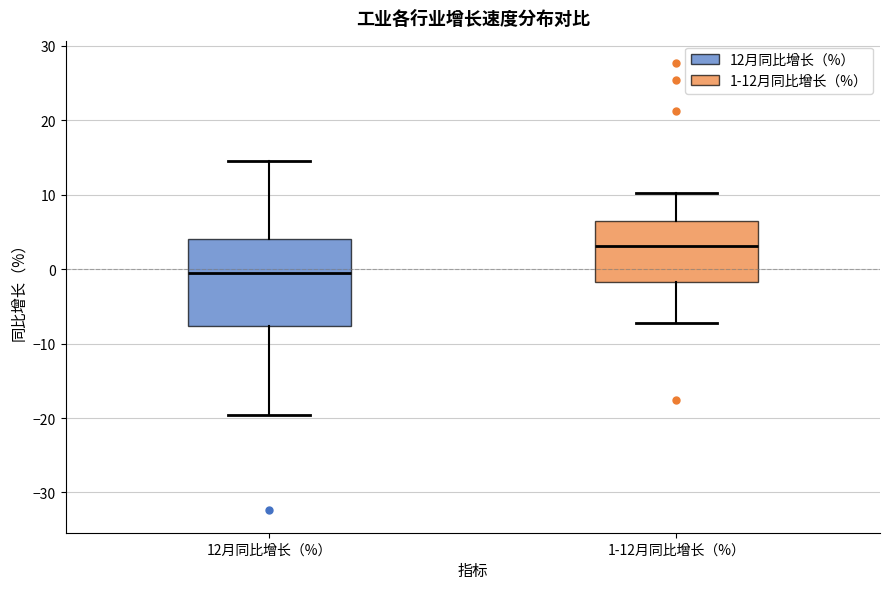

Which box is the tallest, from its lower edge to its upper edge?

12月同比增长（%）